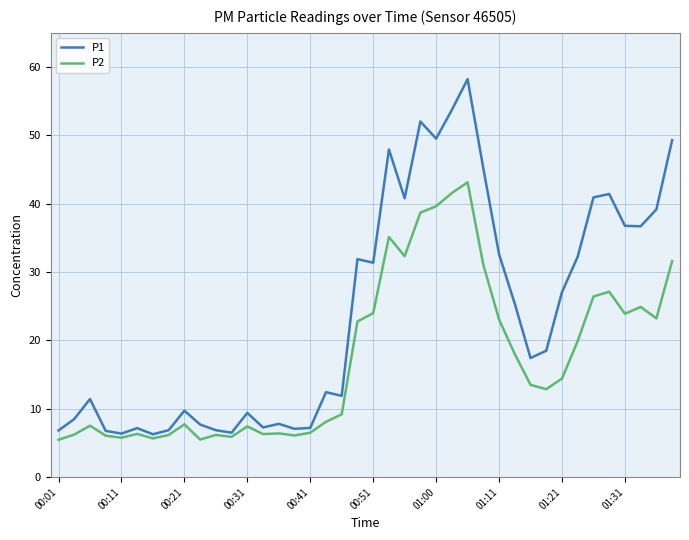

True or false: P2 and P1 cross at least once.

False